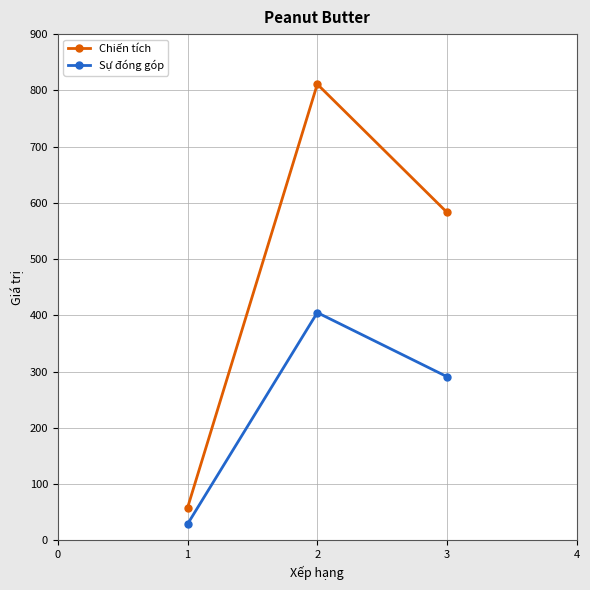

At which label is Chiến tích closest to 434?

3